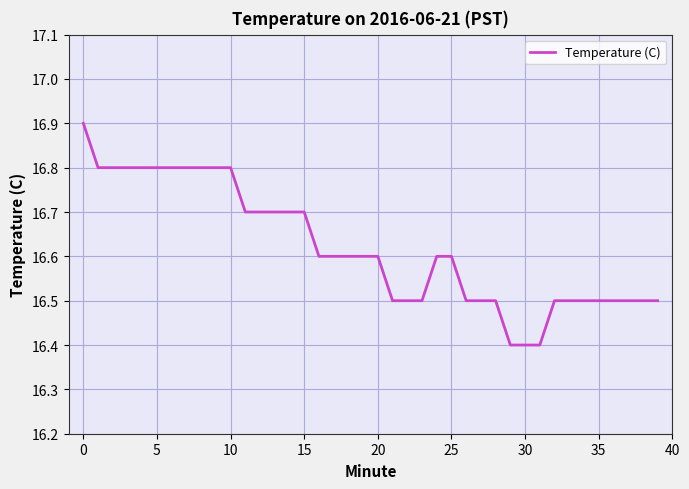

Is this an area chart (filled region under the line)?

No